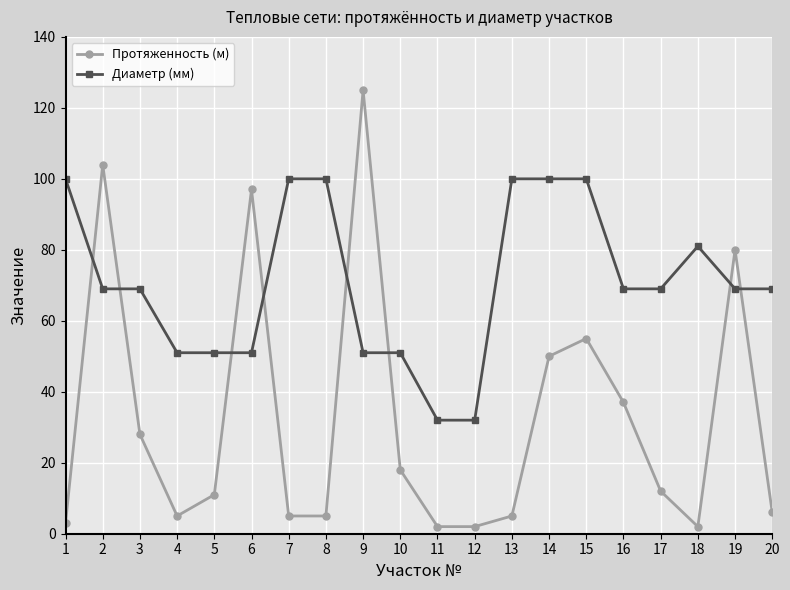

List the series in order of their overall mean, lowest first.

Протяженность (м), Диаметр (мм)